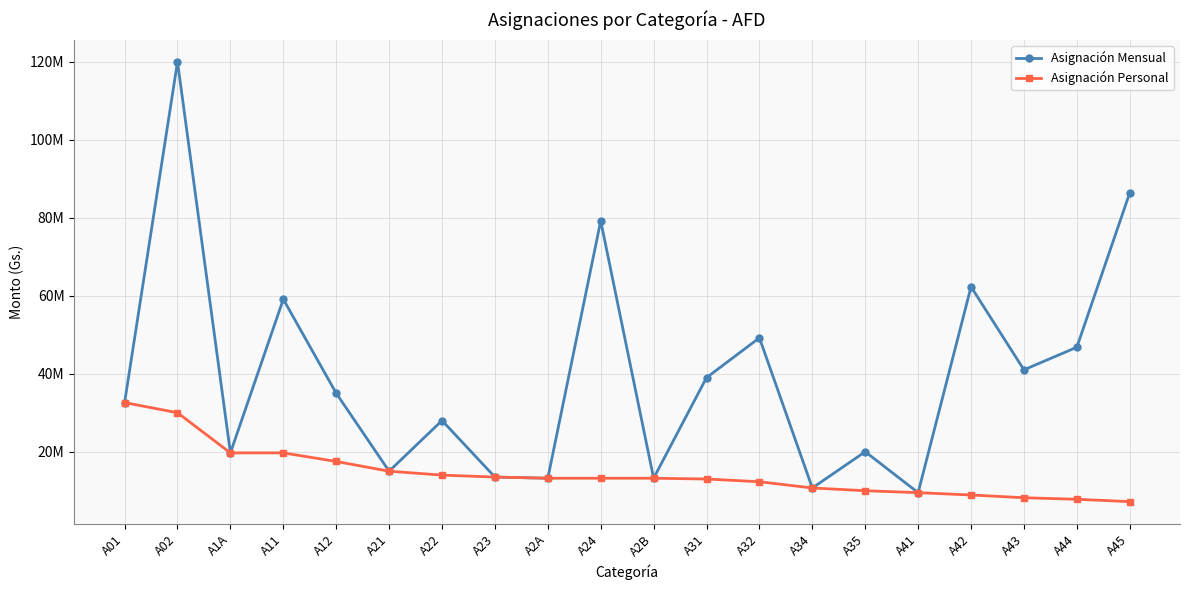

Rank the series by their maximum value, from highest to lowest.

Asignación Mensual, Asignación Personal